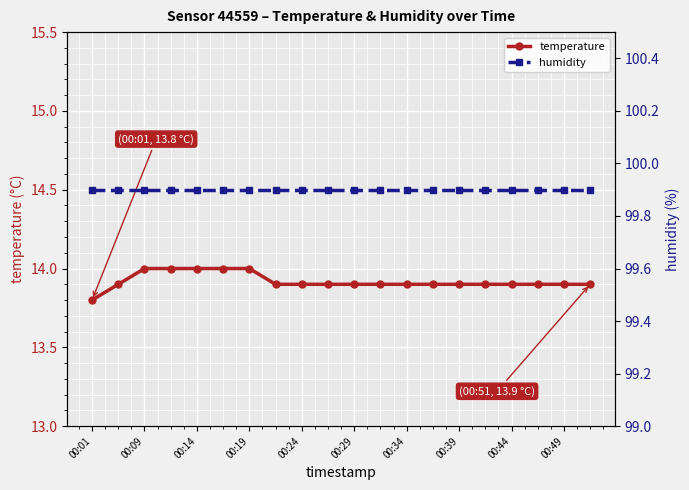

The humidity series shows 133.6 at 17. True or false?

False